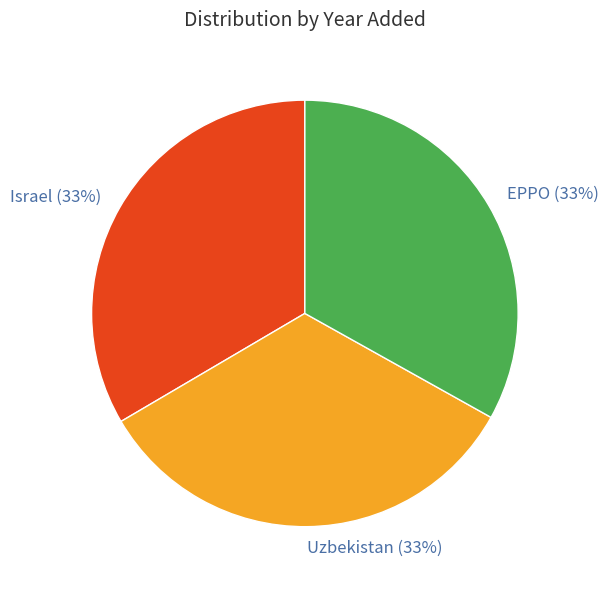

Does any single category account for the majority?

No